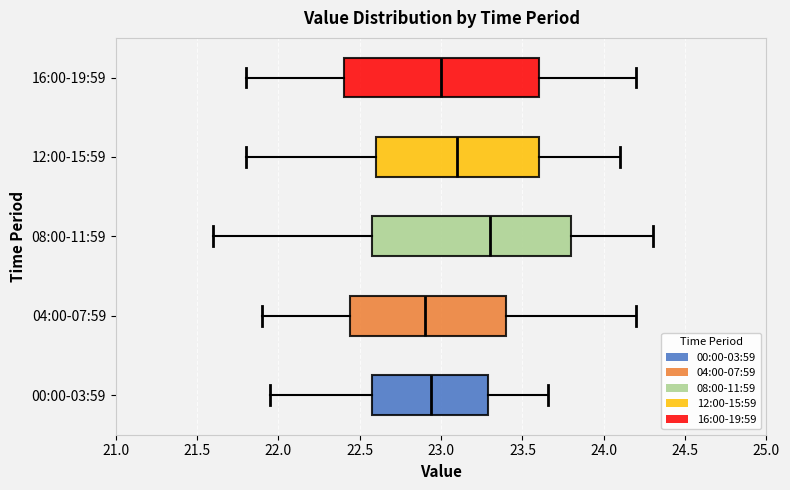

Which box has the furthest to the right median line?

08:00-11:59